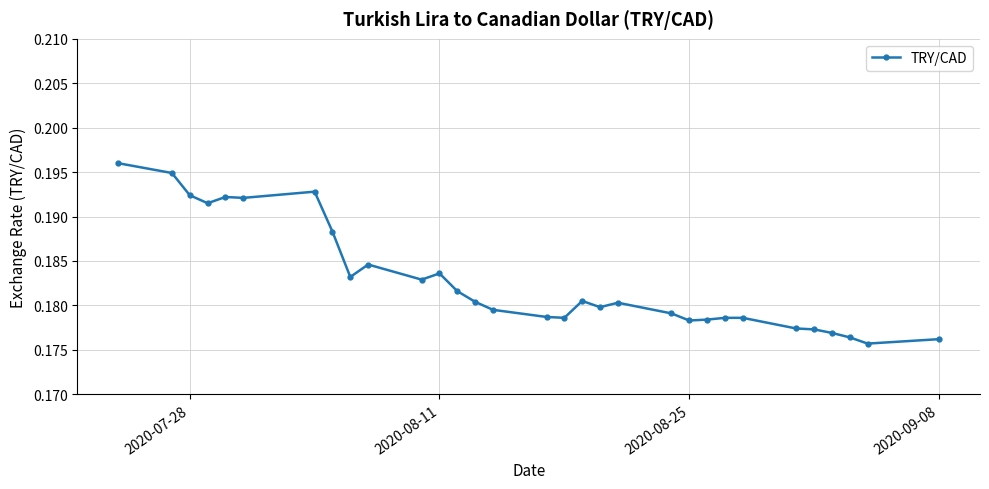

What is the sum of all values?

5.7